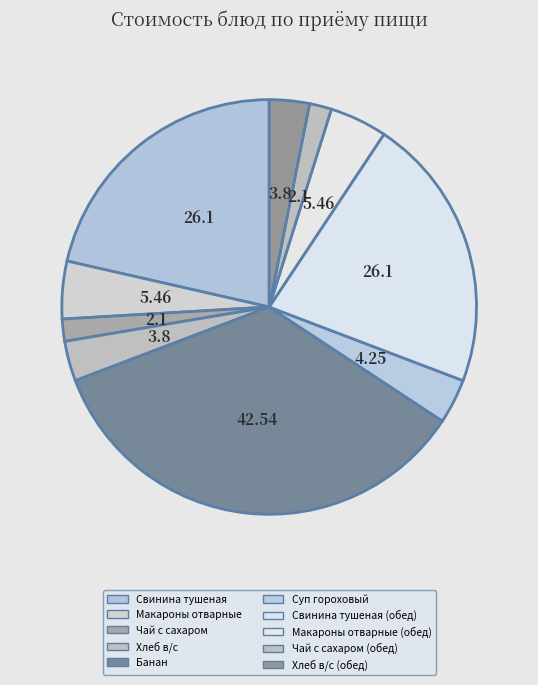

Does Свинина тушеная account for over 50% of the chart?

No